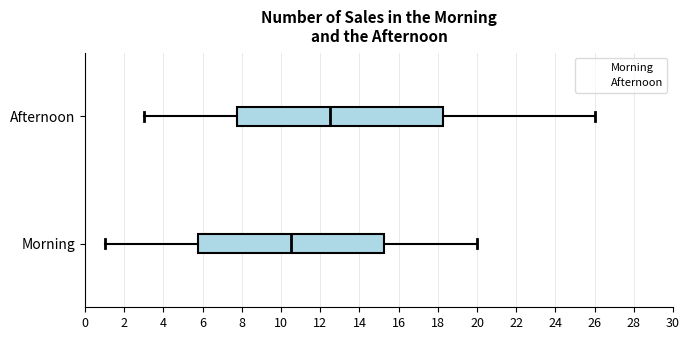

Which box's median line is the furthest to the left?

Morning